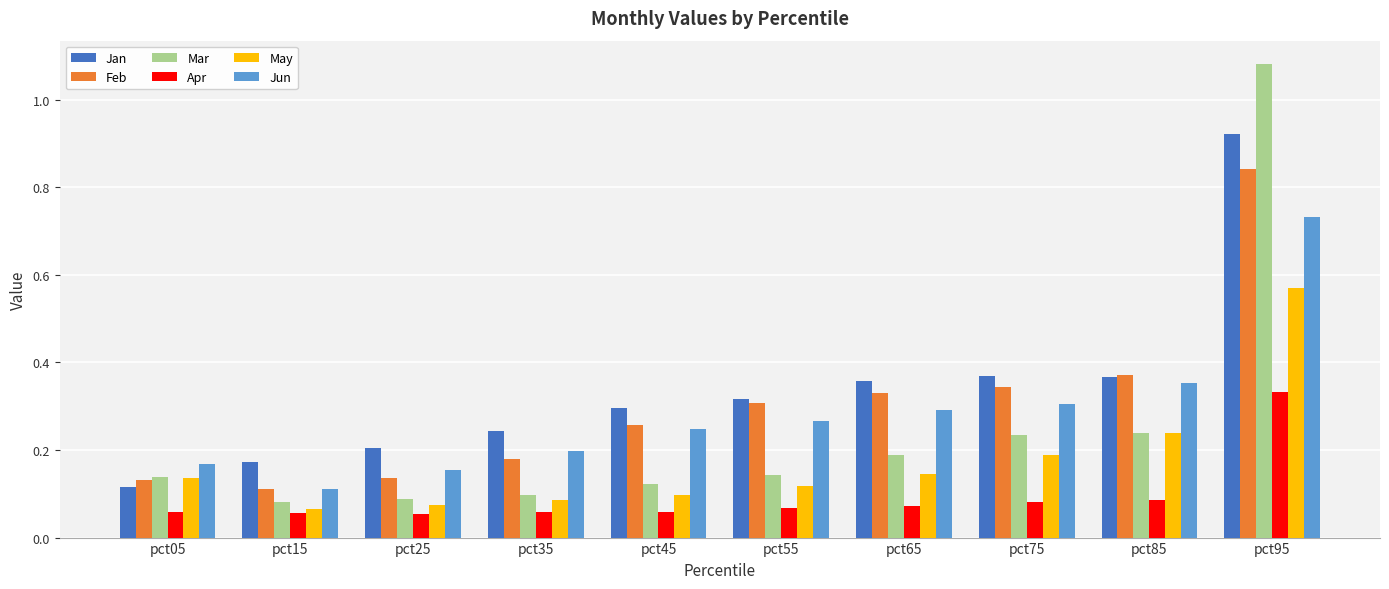

Which series has the widest spread of values?

Mar